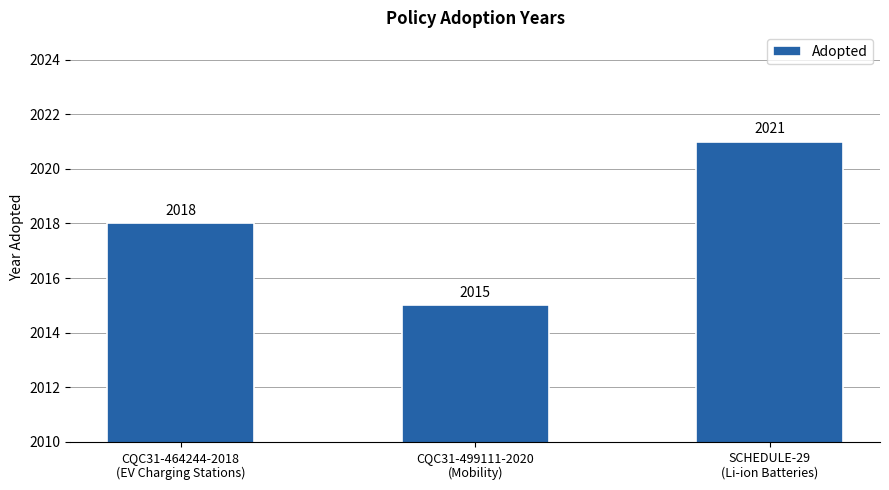

What is the approximate value at CQC31-499111-2020
(Mobility)?

2015